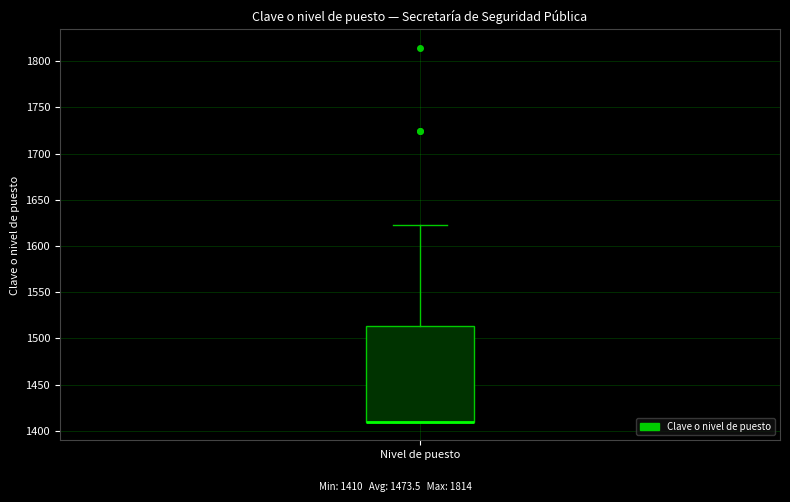

Read this box plot against the y-axis: the position of the median line, the range covered by the box, and the ends of both whiskers. The values are not printed on the chart, so give them approximately, as read against the axis.

median 1410 (drawn on the box's lower edge), box 1410 to 1515, whiskers 1410 to 1625